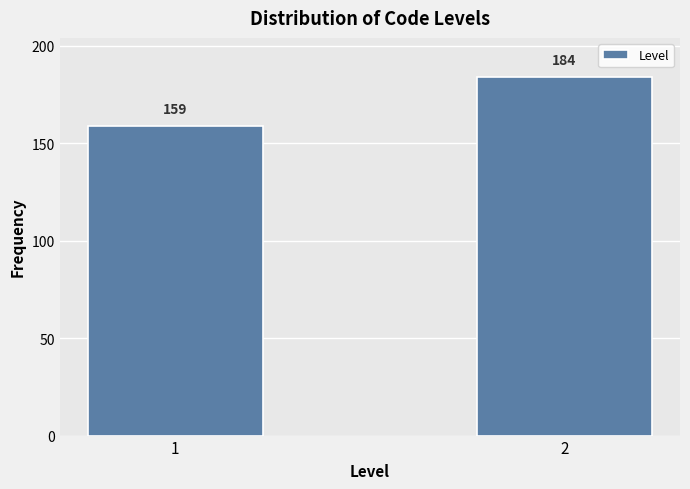

Reading left to right, list all the values displayed in this chart.

159	184